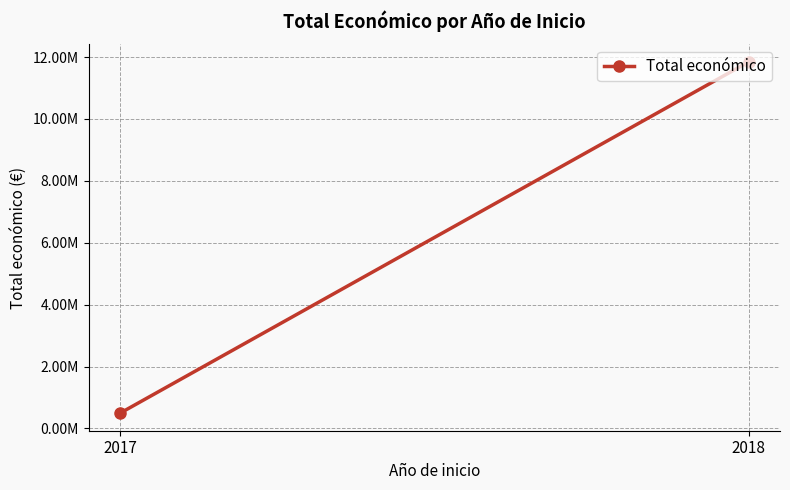

What is the maximum value shown in the chart?

11843103